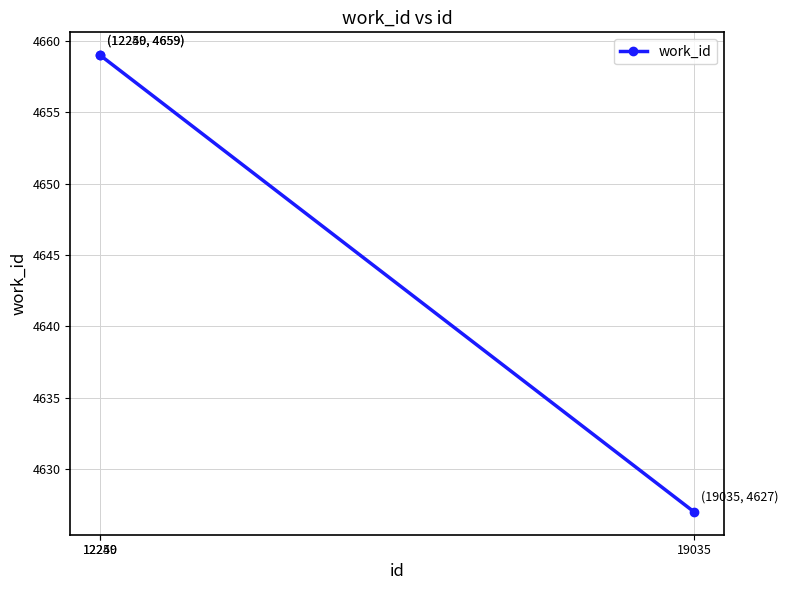

What is the sum of all values?

13945